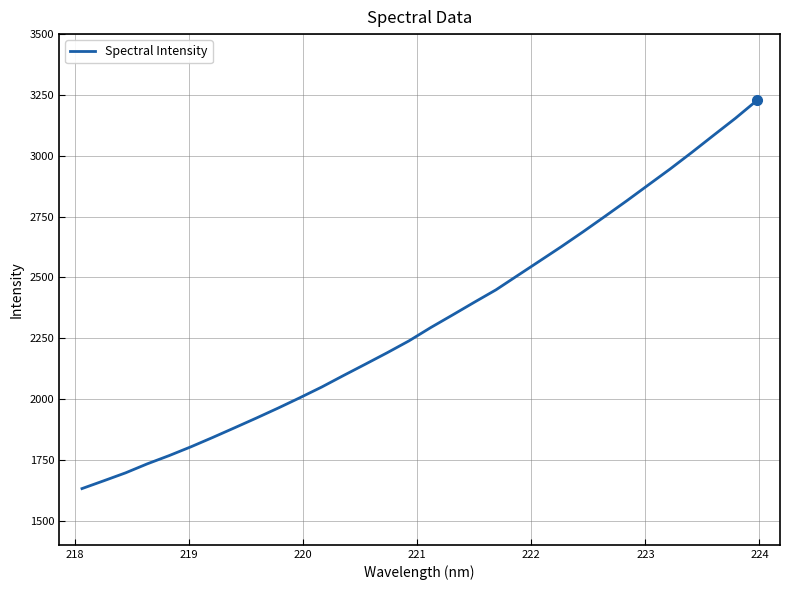

What is the difference between the maximum and minimum values?

1597.0